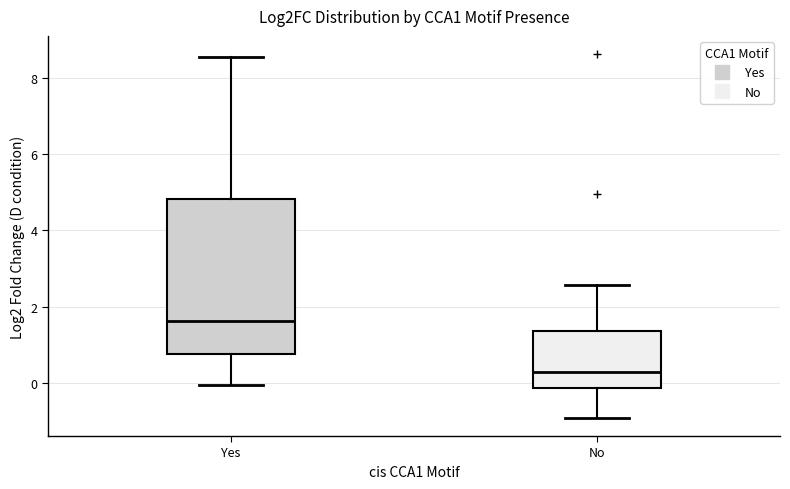

Which box is the tallest, from its lower edge to its upper edge?

Yes